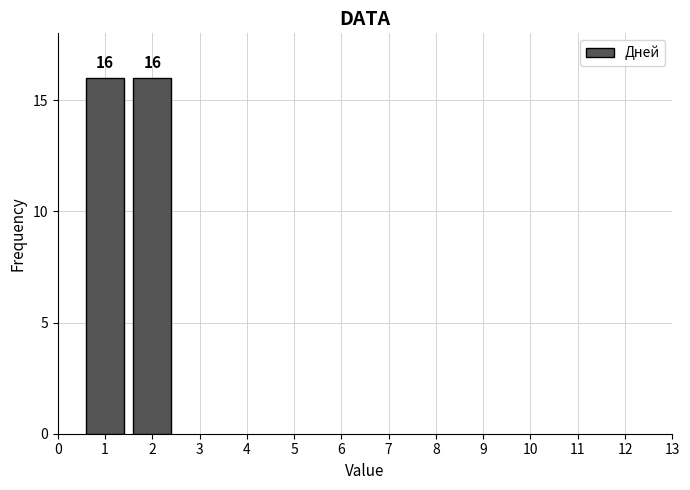

Reading left to right, list every bar in this chart as the range it spans on the x-axis followed by its height.

0.5 to 1.5: 16
1.5 to 2.5: 16